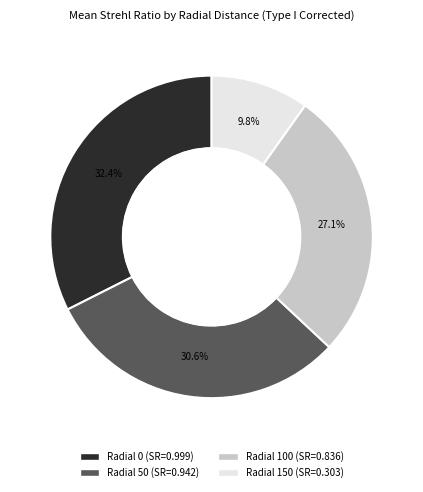

To the nearest percent, what is the average slice percentage?

25%